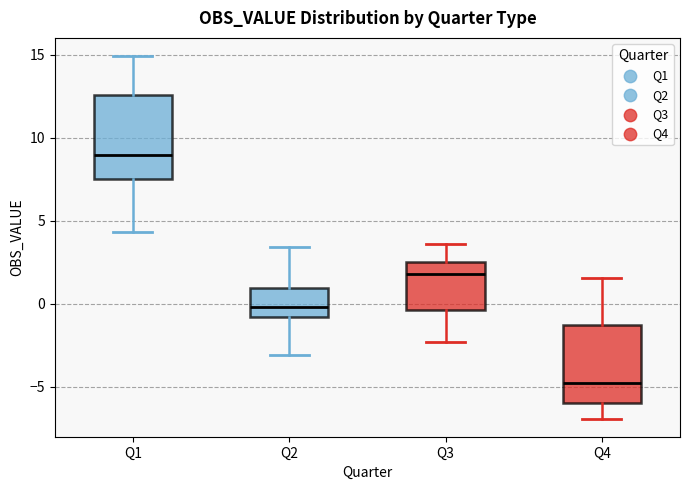

Reading left to right, transcribe this box plot: for each box, give where its median line is, the range the box spans, and where its two whiskers end, as read against the y-axis. The values are not printed on the chart, so give them approximately, as read against the axis.

Q1: median 9.0, box 7.5 to 12.5, whiskers 4.5 to 15.0
Q2: median 0.0, box -1.0 to 1.0, whiskers -3.0 to 3.5
Q3: median 2.0, box -0.5 to 2.5, whiskers -2.5 to 3.5
Q4: median -5.0, box -6.0 to -1.5, whiskers -7.0 to 1.5